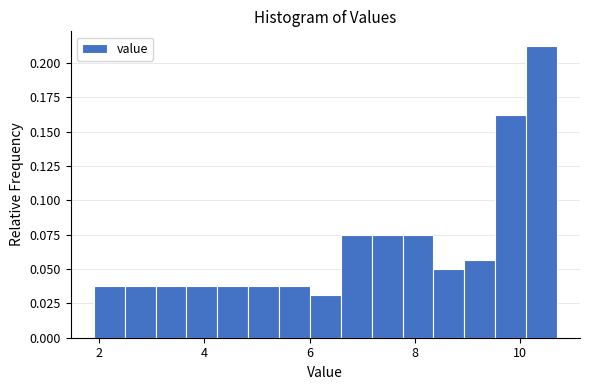

Around what value on the x-axis is the tallest bar? Give the approximate position of its centre, as read against the axis.

10.4